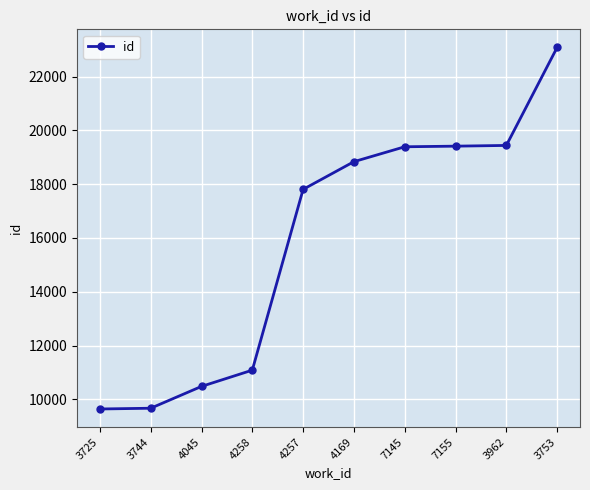

True or false: the data has more than 1 interior local peaks.

False